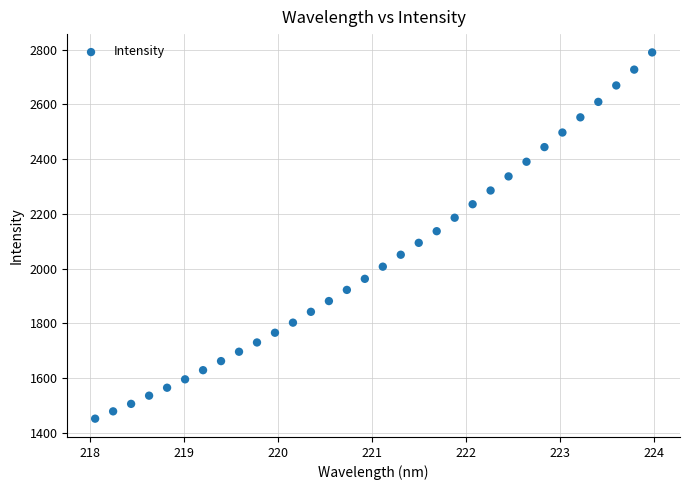

What is the range of X values (max minus min)?

5.9